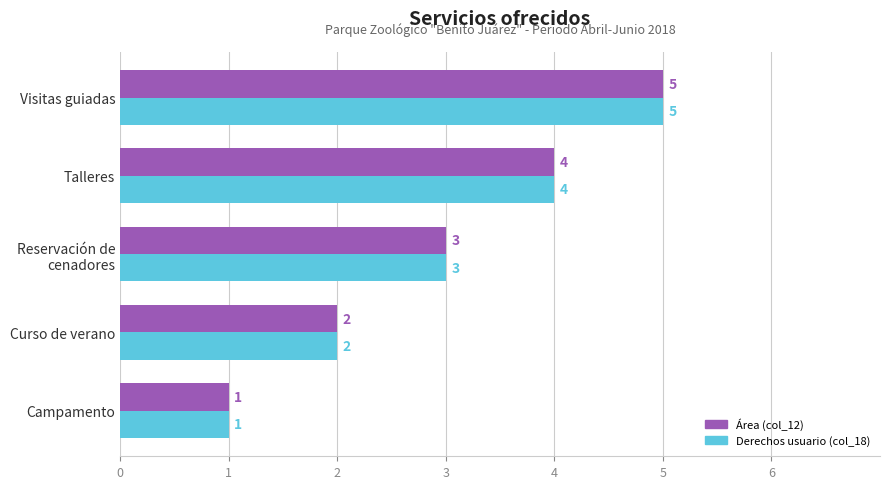

Which category has the highest value across all series?

Visitas guiadas